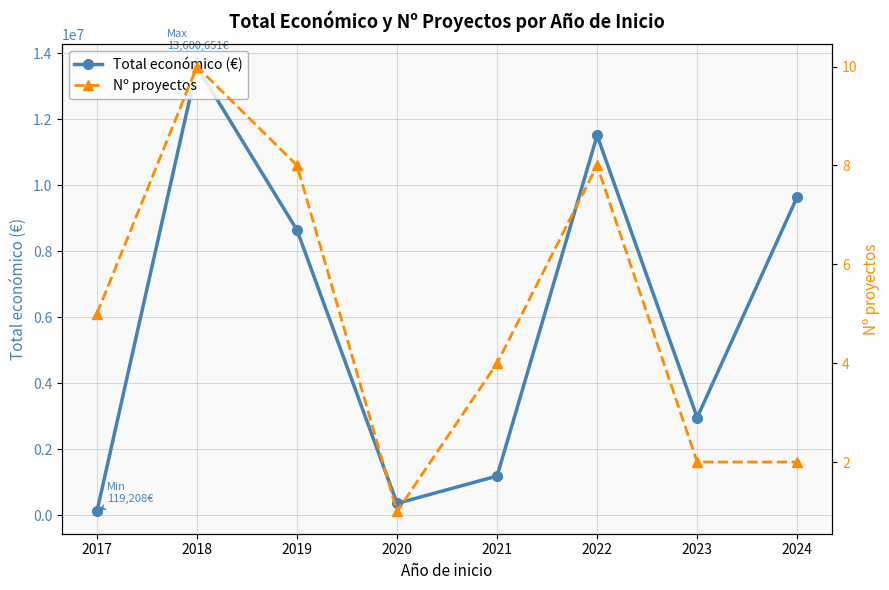

True or false: Nº proyectos and Total económico (€) intersect in this chart.

False